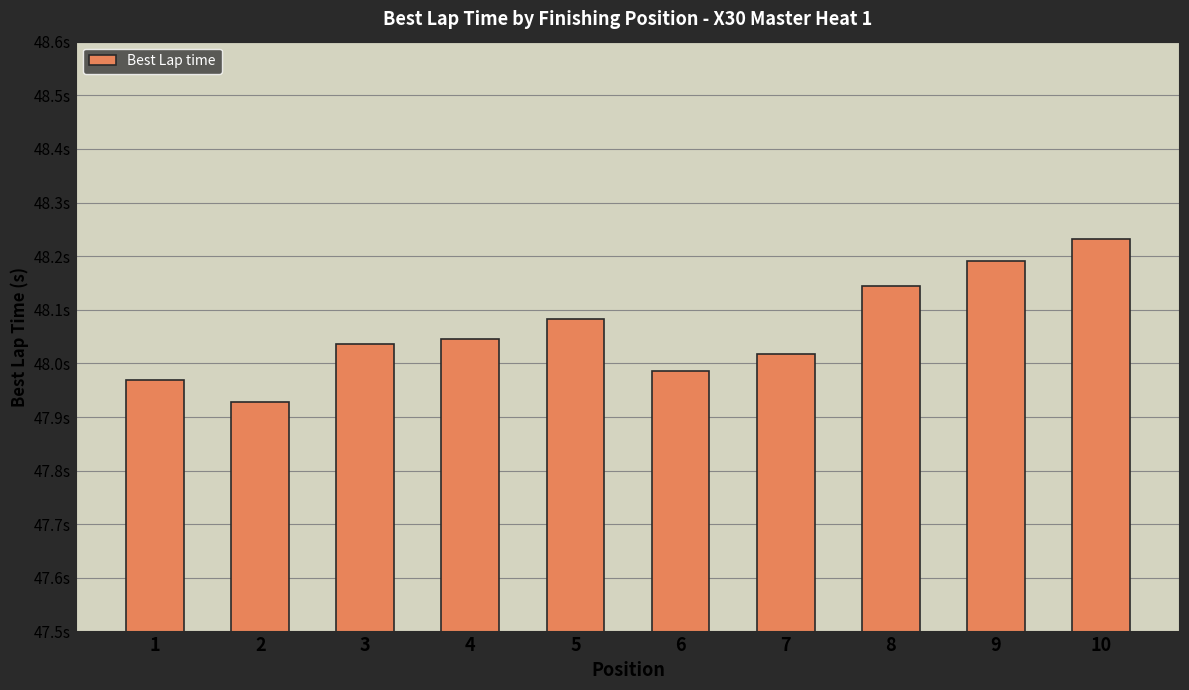

What is the minimum value shown in the chart?

47.9